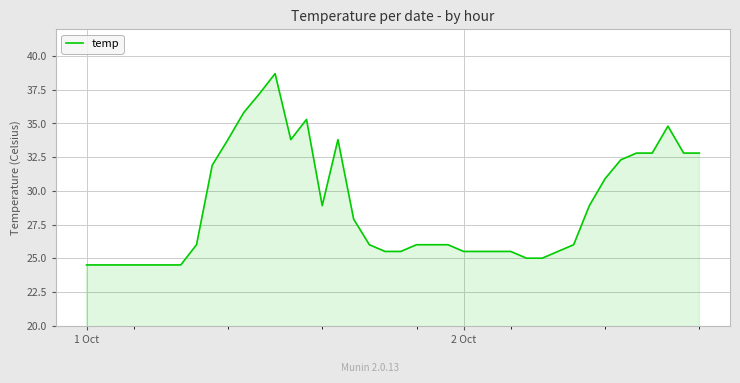

What is the smallest value displayed?

24.5